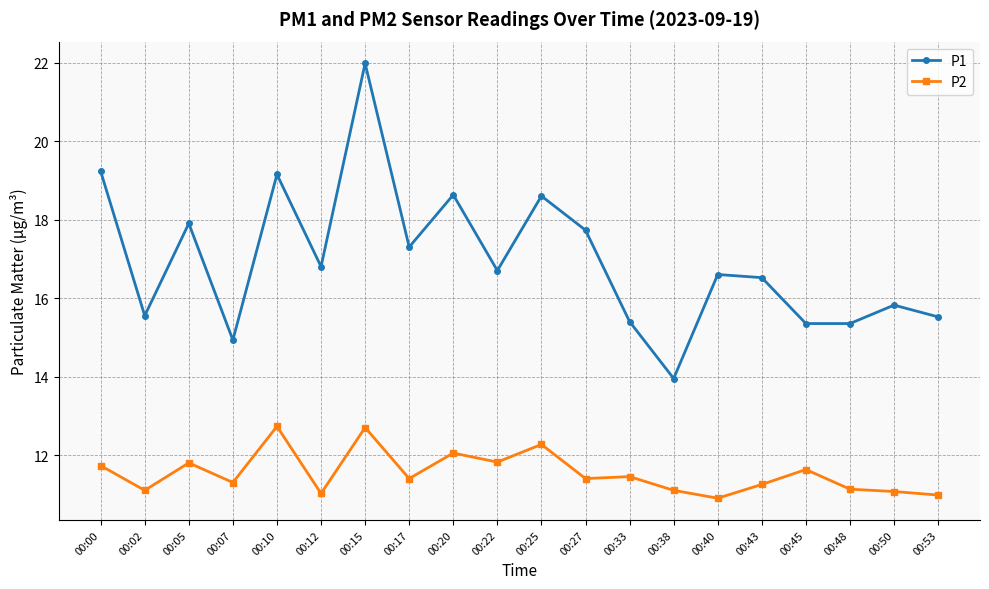

What is the approximate value of P1 at 00:22?

16.7